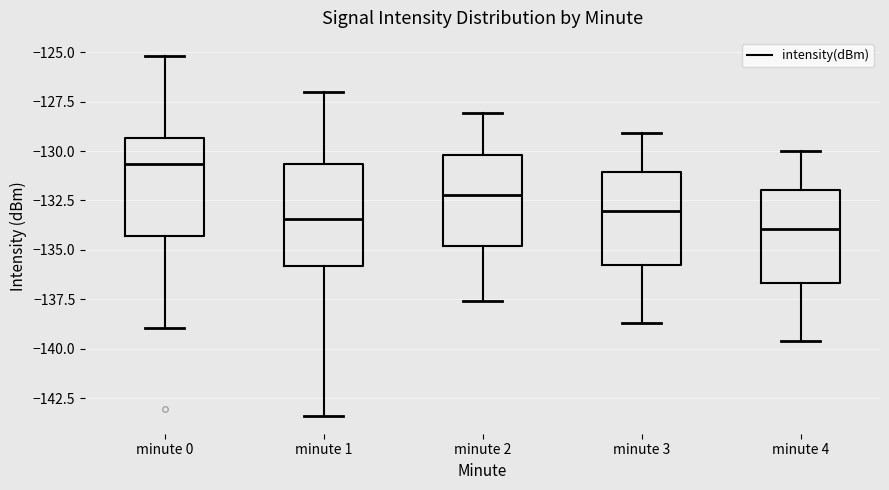

Reading left to right, transcribe this box plot: for each box, give where its median line is, the range the box spans, and where its two whiskers end, as read against the y-axis. The values are not printed on the chart, so give them approximately, as read against the axis.

minute 0: median -130.5, box -134.5 to -129.5, whiskers -139.0 to -125.0
minute 1: median -133.5, box -136.0 to -130.5, whiskers -143.5 to -127.0
minute 2: median -132.0, box -135.0 to -130.0, whiskers -137.5 to -128.0
minute 3: median -133.0, box -136.0 to -131.0, whiskers -138.5 to -129.0
minute 4: median -134.0, box -136.5 to -132.0, whiskers -139.5 to -130.0